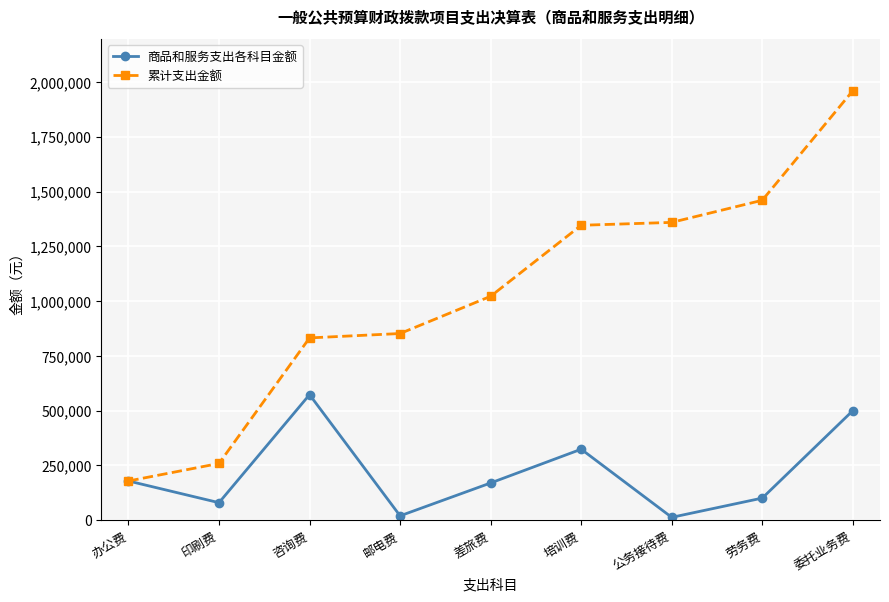

What is the value of the 累计支出金额 point at the 9th from the left?

1960153